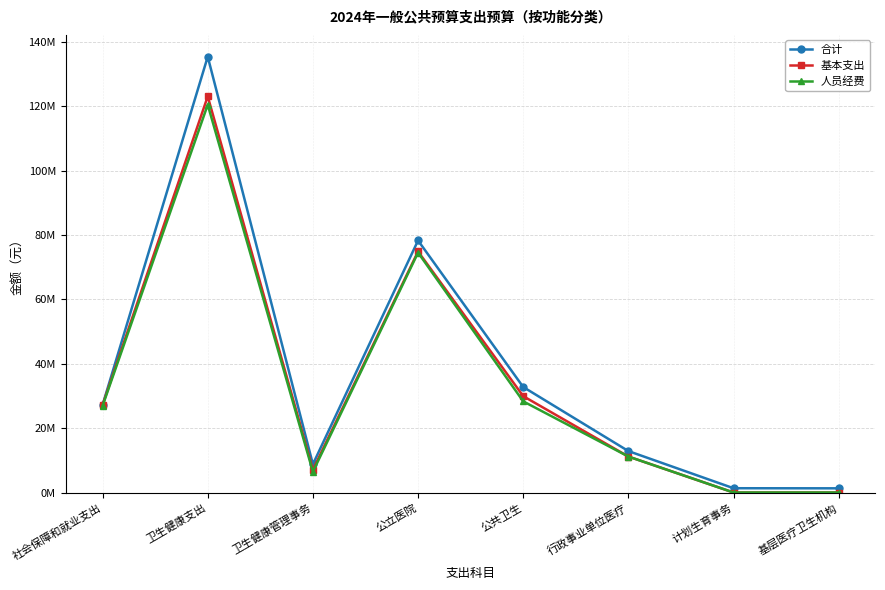

What is the difference between the maximum and minimum values in the 合计 series?

134055024.5